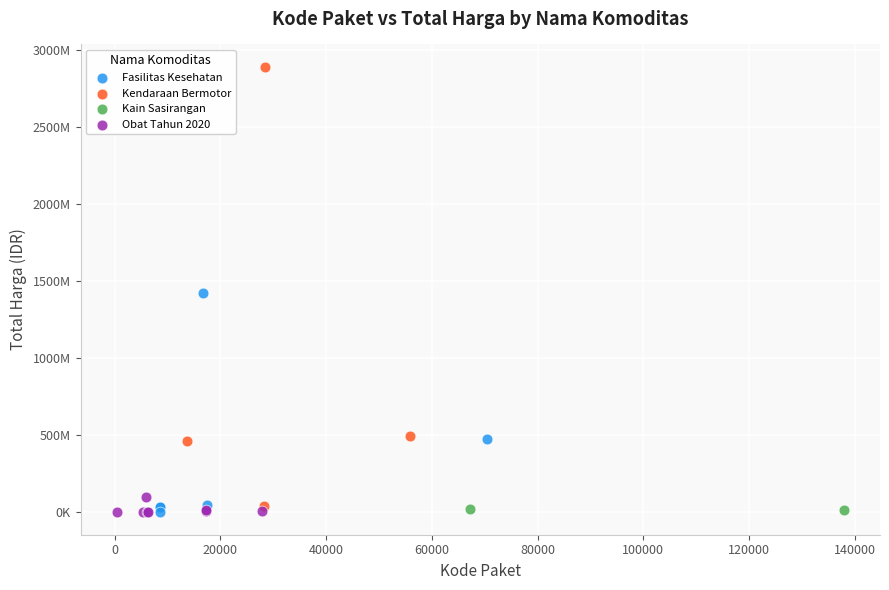

What are all the series names shown in the legend?

Fasilitas Kesehatan, Kendaraan Bermotor, Kain Sasirangan, Obat Tahun 2020